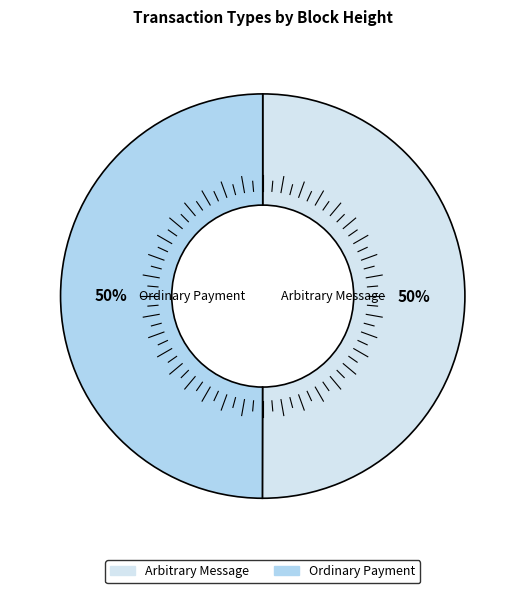

What is the ratio of the value at Arbitrary Message to the value at Ordinary Payment?

1.0